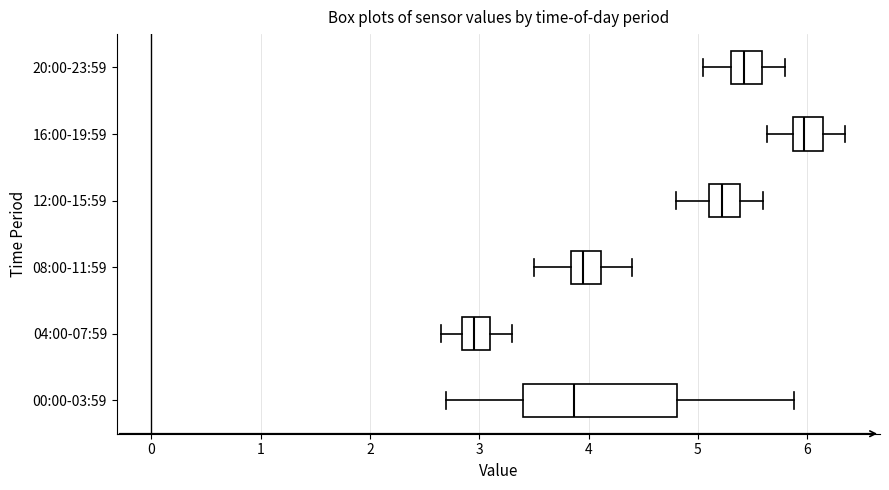

Which box's median line is the furthest to the right?

16:00-19:59